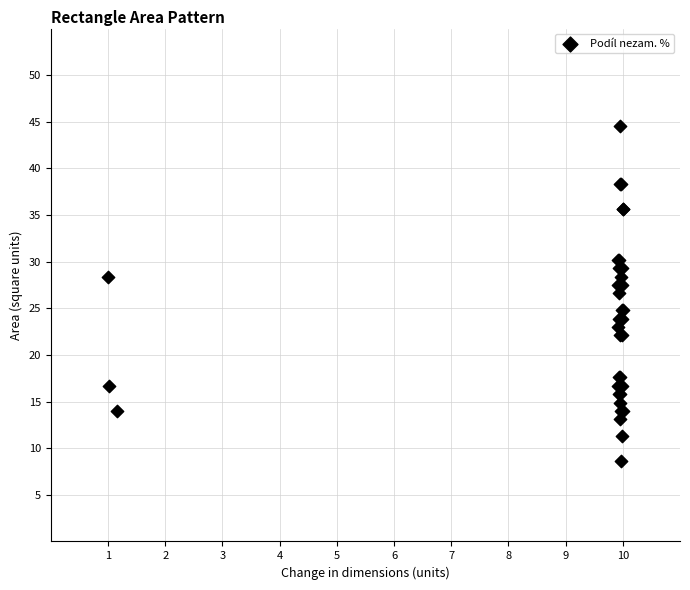

What Y value in the scatter plot is closest to 26?

26.6